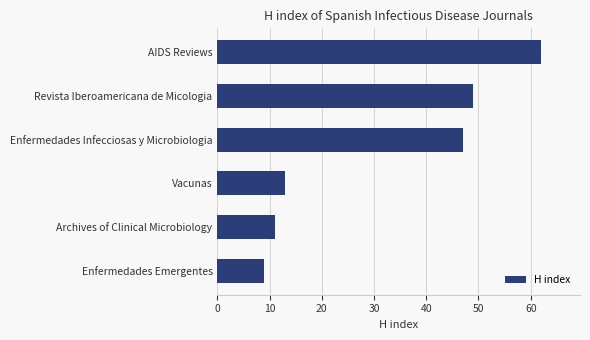

How many data points are less than 47?

3